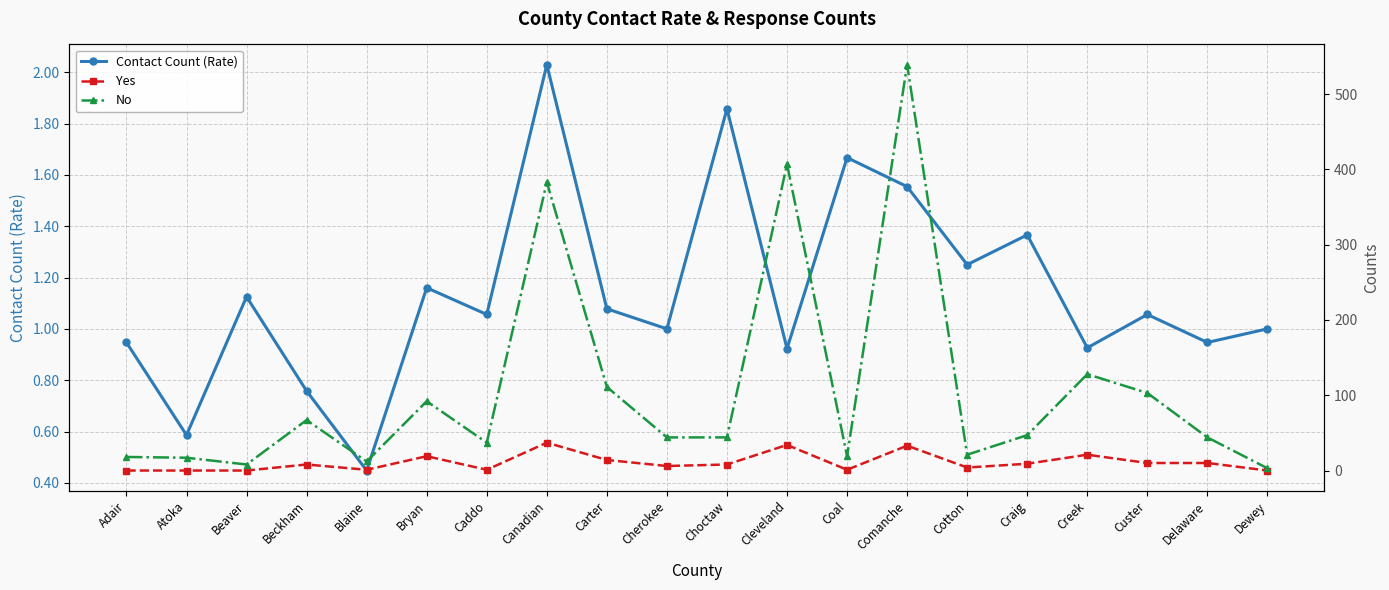

In Contact Count (Rate), how many points are lower than both neighbors (excluding endpoints)?

8